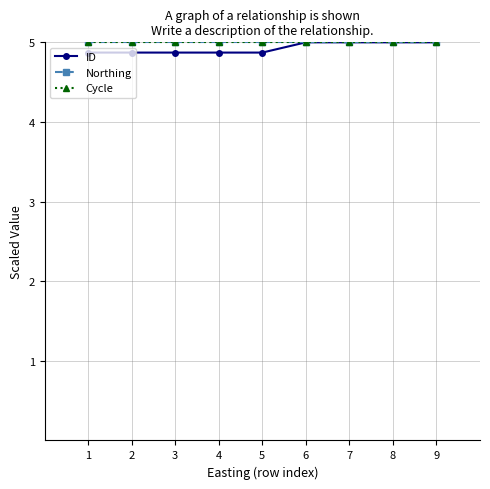

Is this an area chart (filled region under the line)?

No